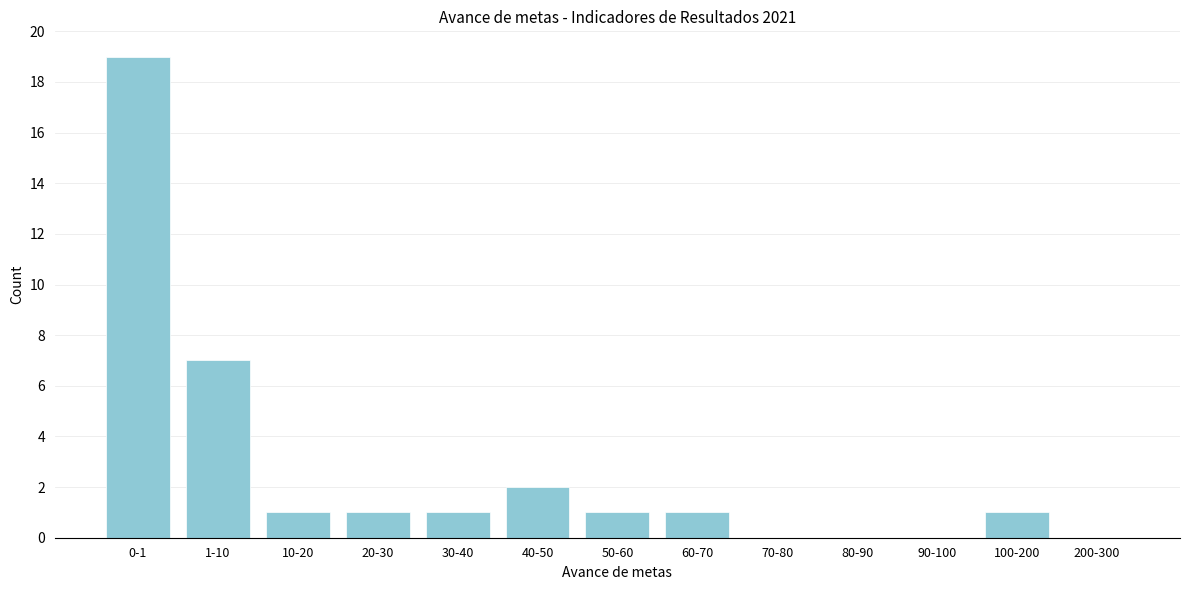

Reading left to right, what are all the values shown in this chart?

0-1=19	1-10=7	10-20=1	20-30=1	30-40=1	40-50=2	50-60=1	60-70=1	70-80=0	80-90=0	90-100=0	100-200=1	200-300=0